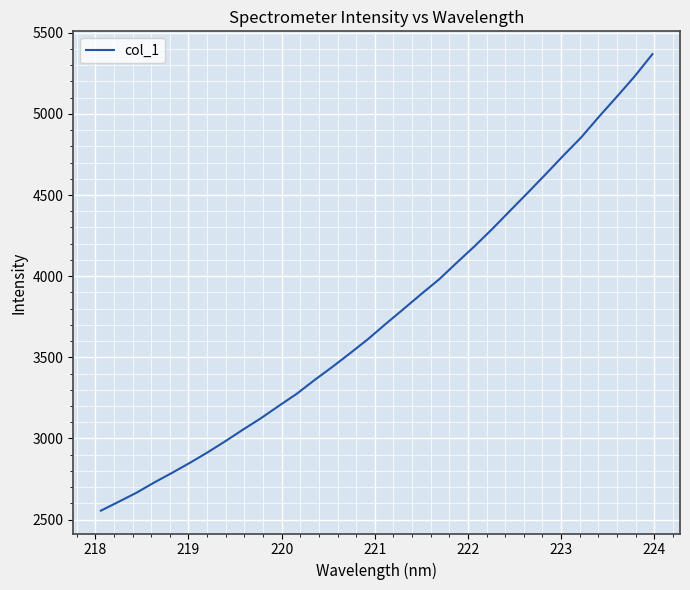

What is the smallest value displayed?

2554.7